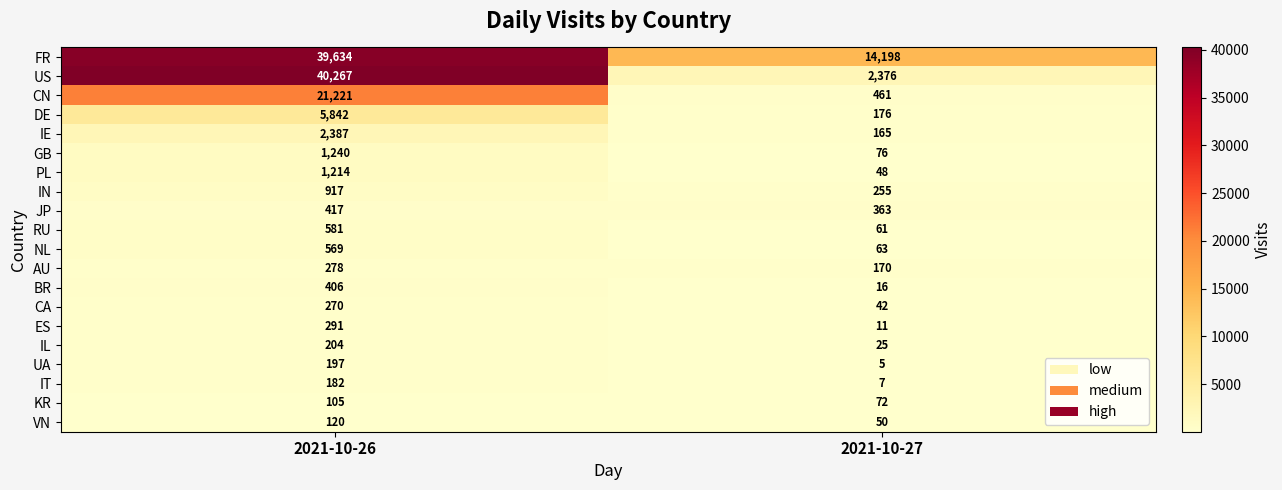

Count the number of data series in this chart.

20